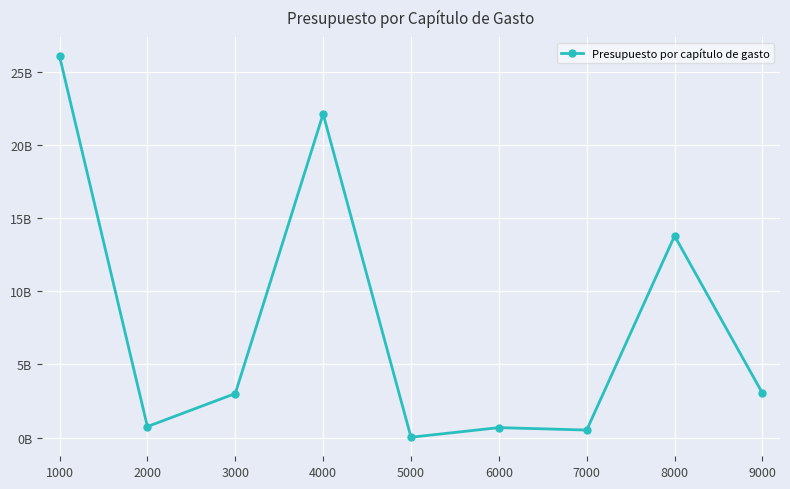

The chart shows a value of 35907383395 at 1000. True or false?

False